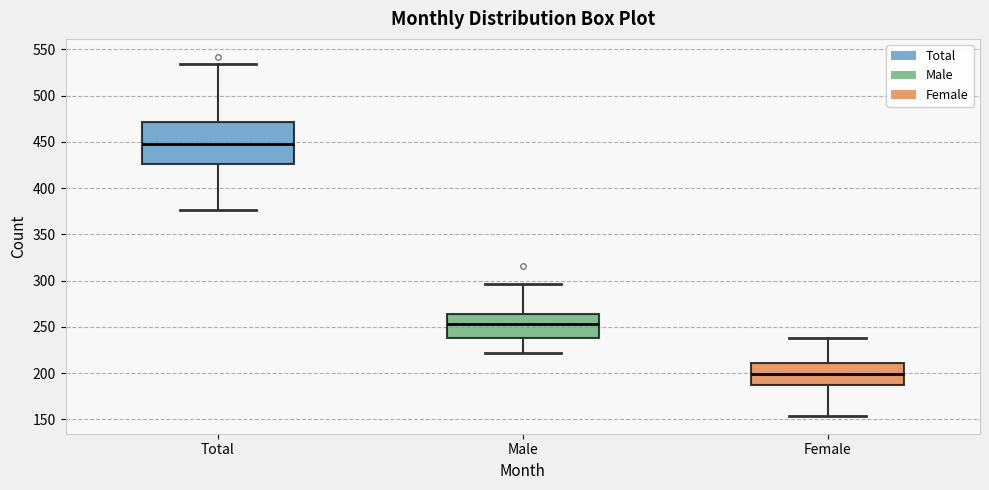

Which box is the tallest, from its lower edge to its upper edge?

Total